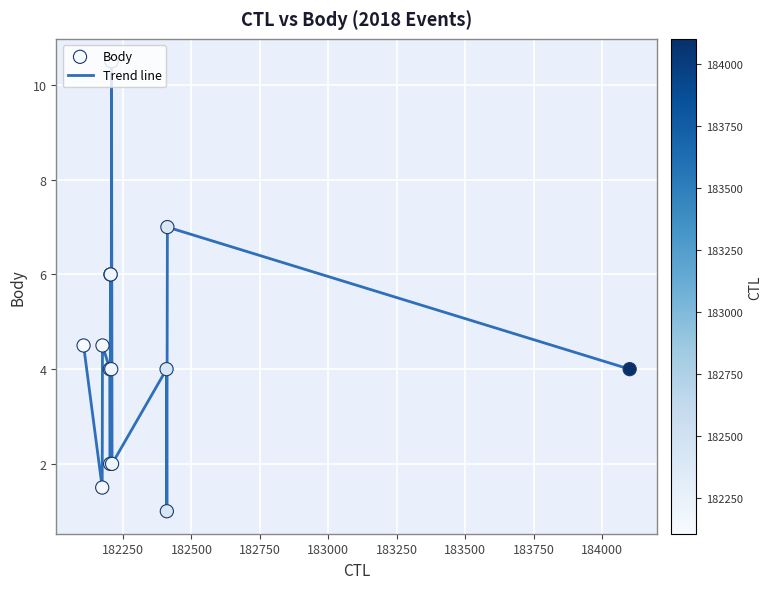

What is the difference between the maximum and minimum values?

9.5